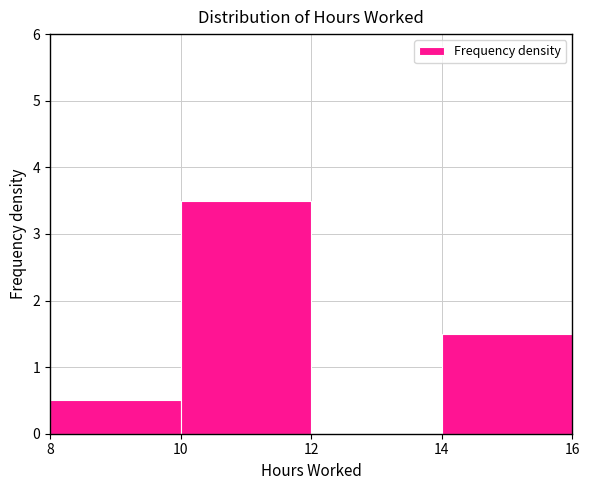

Reading left to right, list every bar in this chart as the range it spans on the x-axis followed by its height. The values are not printed on the chart, so give them approximately, as read against the axis.

8 to 10: 0.5
10 to 12: 3.5
12 to 14: 0
14 to 16: 1.5